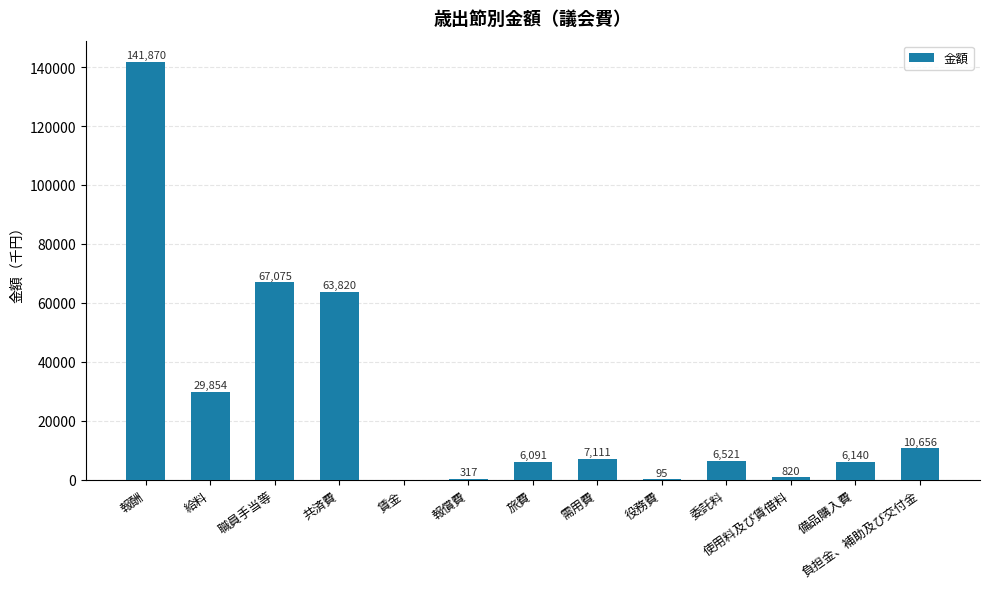

What is the maximum value shown in the chart?

141870